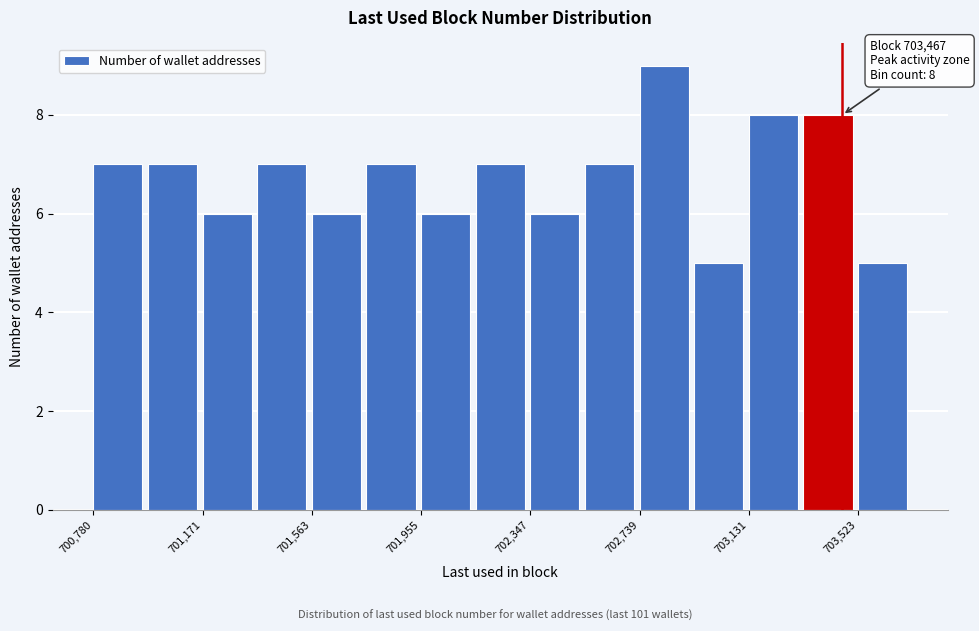

Read against the x-axis, roughly where is the centre of the tallest bar?

702850